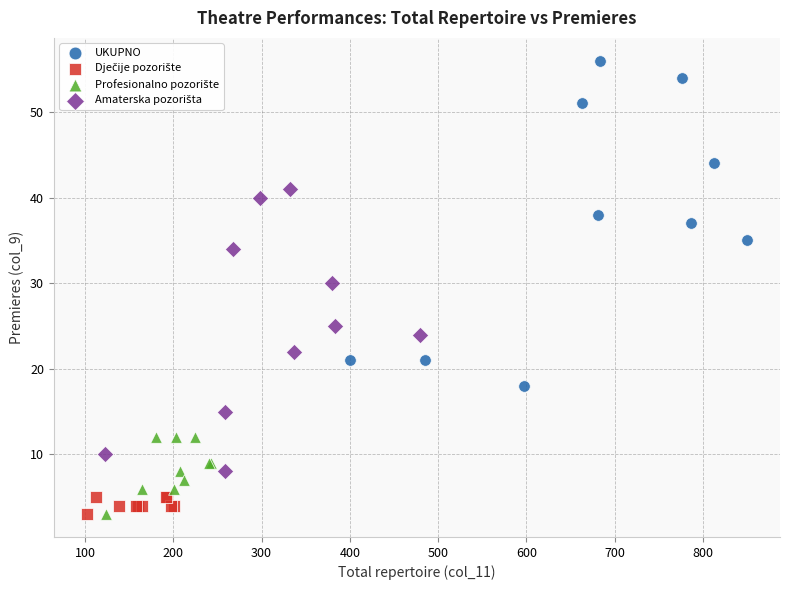

Which series has the largest Y range (max minus min)?

UKUPNO